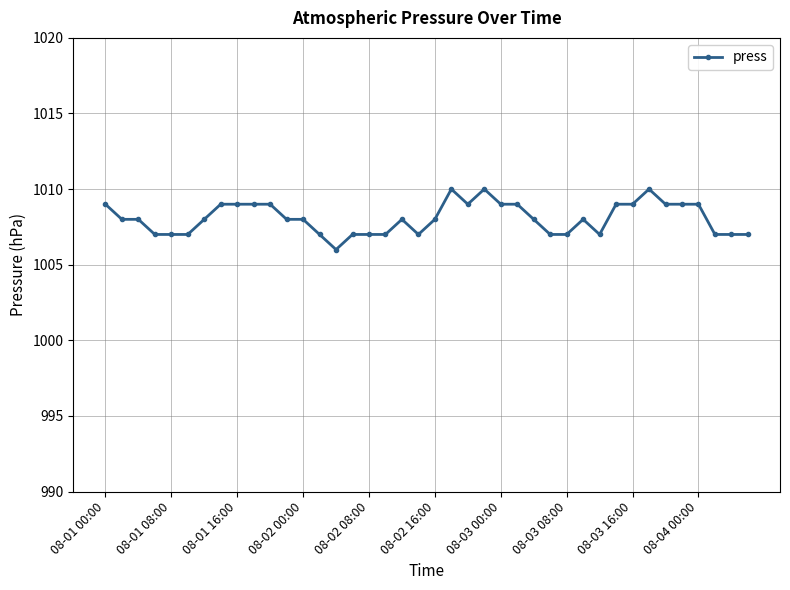

What is the smallest value displayed?

1006